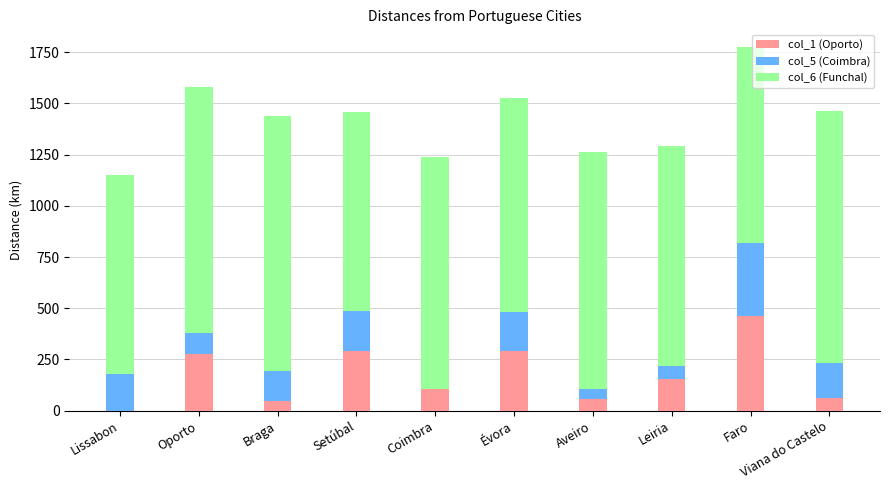

At which label does col_1 (Oporto) reach its peak?

Faro